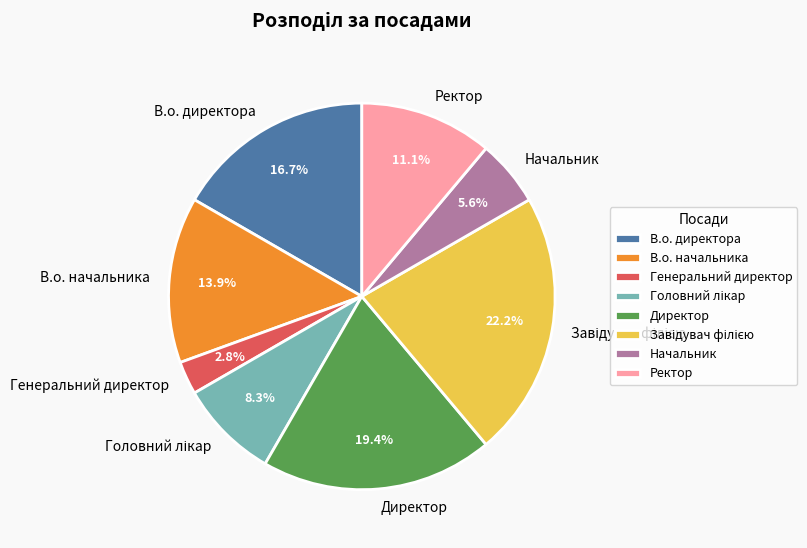

Do В.о. директора and Директор together represent more than half of the pie?

No